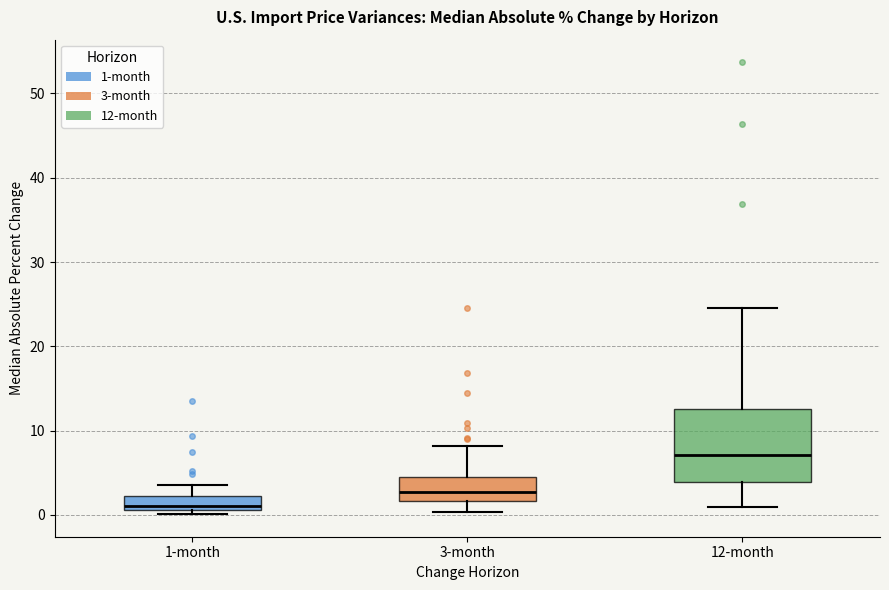

Reading left to right, read every box against the y-axis: the position of its median line, the range the box covers, and the ends of its whiskers. The values are not printed on the chart, so give them approximately, as read against the axis.

1-month: median 1 (just above the box's lower edge), box 1 to 2, whiskers 0 to 4
3-month: median 3, box 2 to 5, whiskers 0 to 8
12-month: median 7, box 4 to 13, whiskers 1 to 25